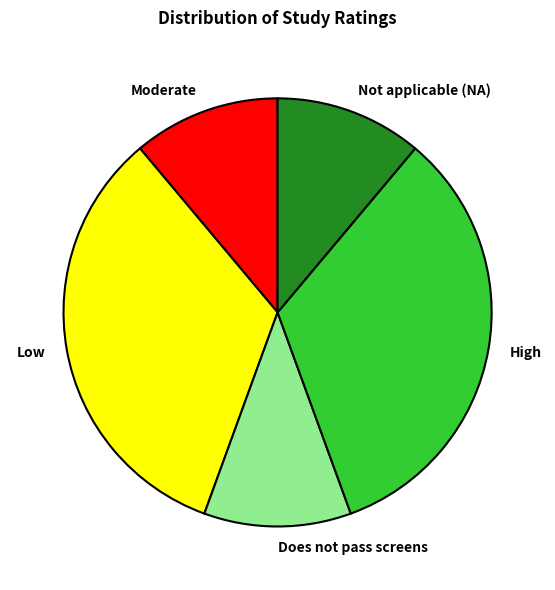

How many segments does this pie chart have?

5